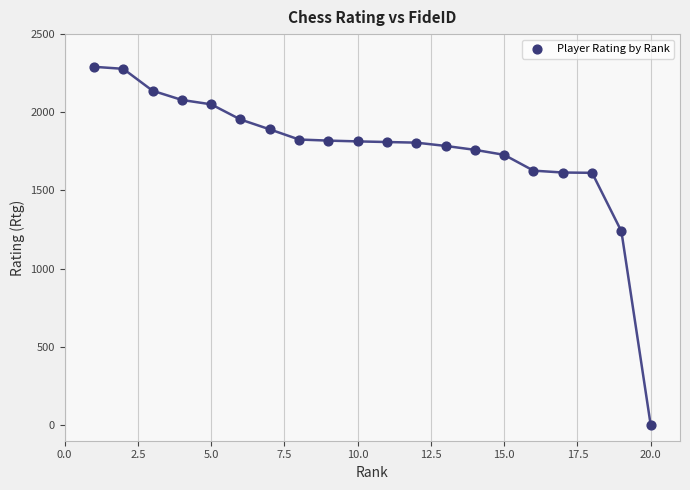

What is the range of X values (max minus min)?

19